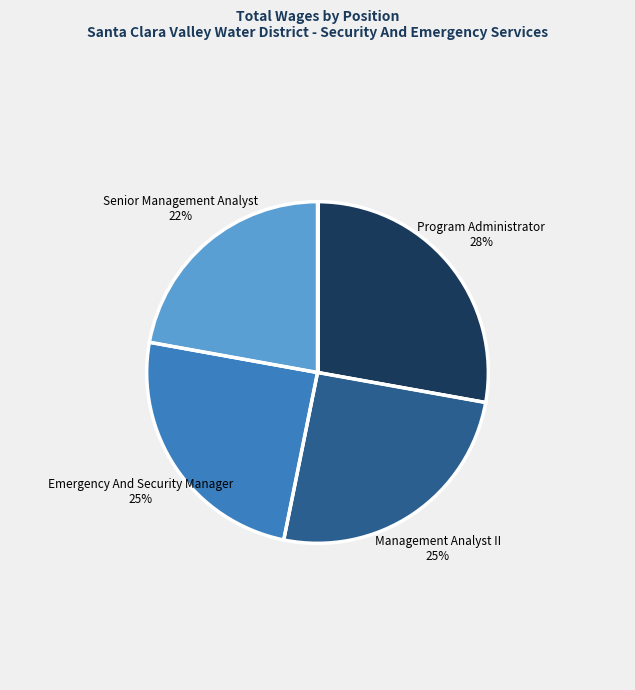

Is there any slice that represents more than half of the pie?

No